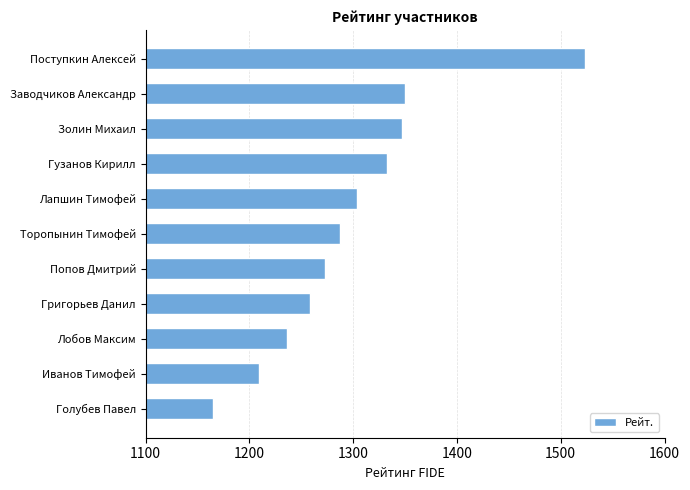

Is it true that the value at Торопынин Тимофей is 876?

False